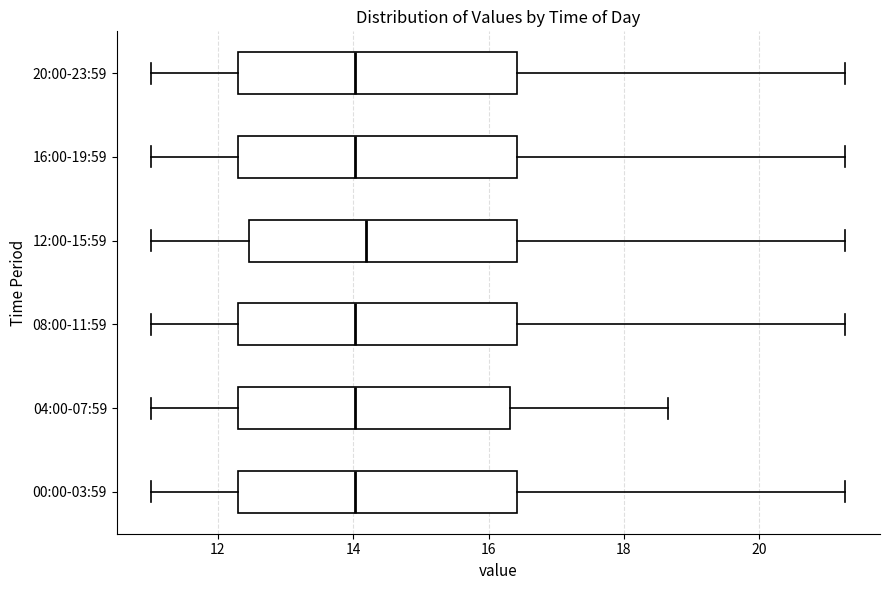

Where is the right edge of the box for 16:00-19:59 on the x-axis? The values are not printed on the chart, so give them approximately, as read against the axis.

16.4